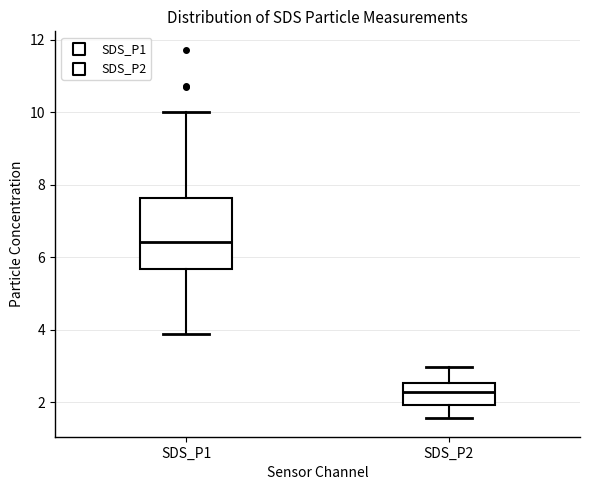

Which box is the tallest, from its lower edge to its upper edge?

SDS_P1